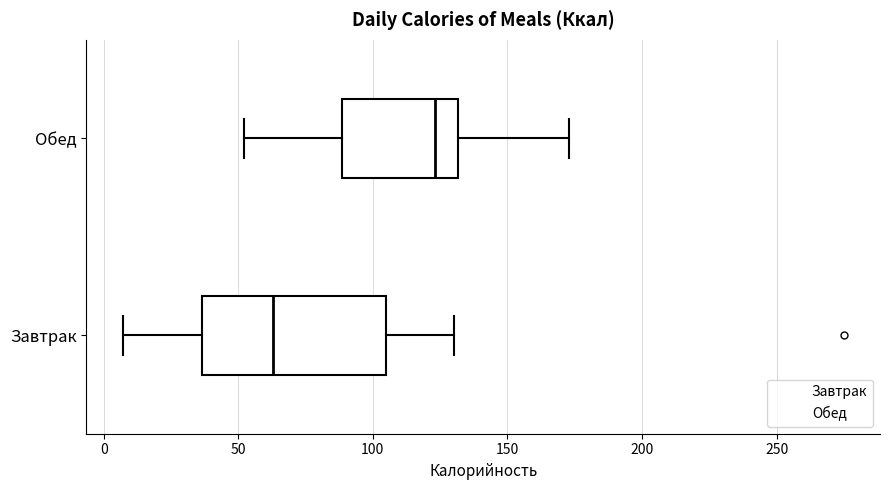

Reading bottom to top, read every box against the x-axis: the position of its median line, the range the box covers, and the ends of its whiskers. The values are not printed on the chart, so give them approximately, as read against the axis.

Завтрак: median 65, box 35 to 105, whiskers 5 to 130
Обед: median 125, box 90 to 130, whiskers 50 to 175